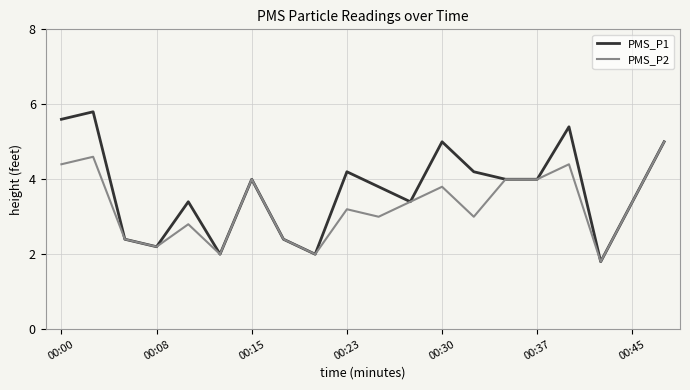

Which series has the widest spread of values?

PMS_P1